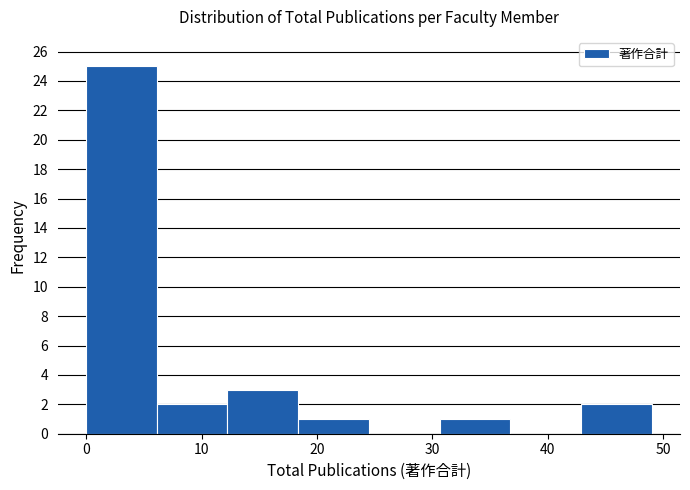

Reading left to right, list every bar in this chart as the range it spans on the x-axis followed by its height. Neither the bar edges nor the heights are printed on the chart, so give them approximately, as read against the axes.

0 to 6: 25
6 to 12: 2
12 to 18: 3
18 to 25: 1
25 to 31: 0
31 to 37: 1
37 to 43: 0
43 to 49: 2